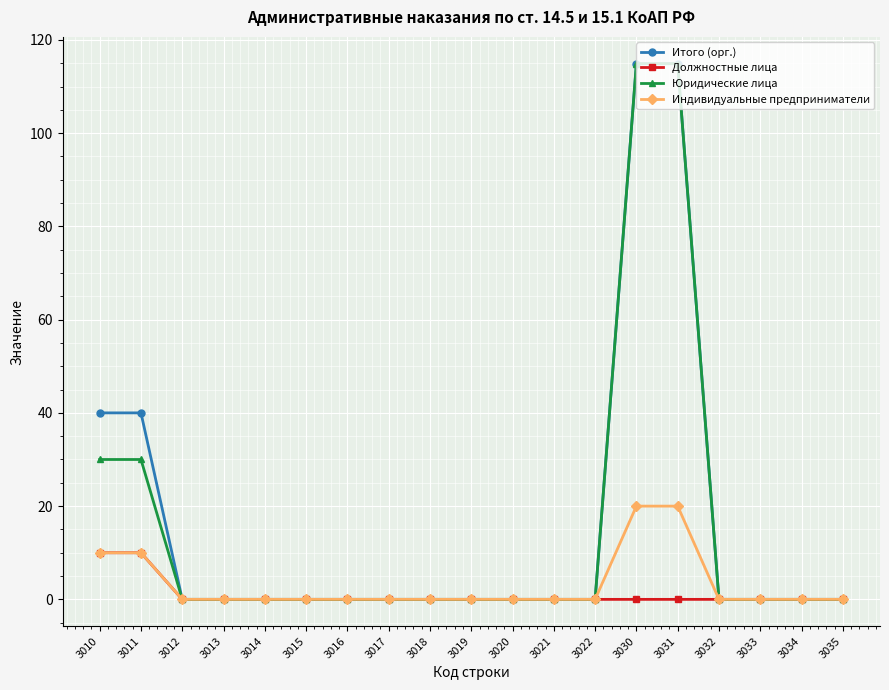

At how many categories does at least one series exceed 23?

4